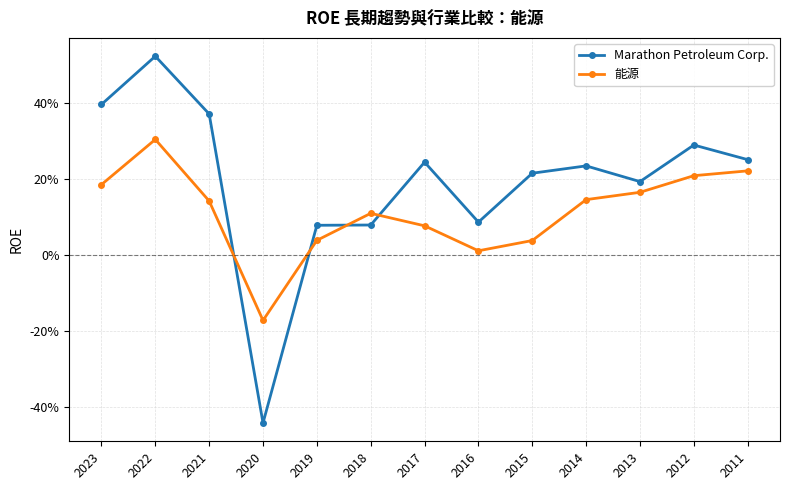

What are all the series names shown in the legend?

Marathon Petroleum Corp., 能源